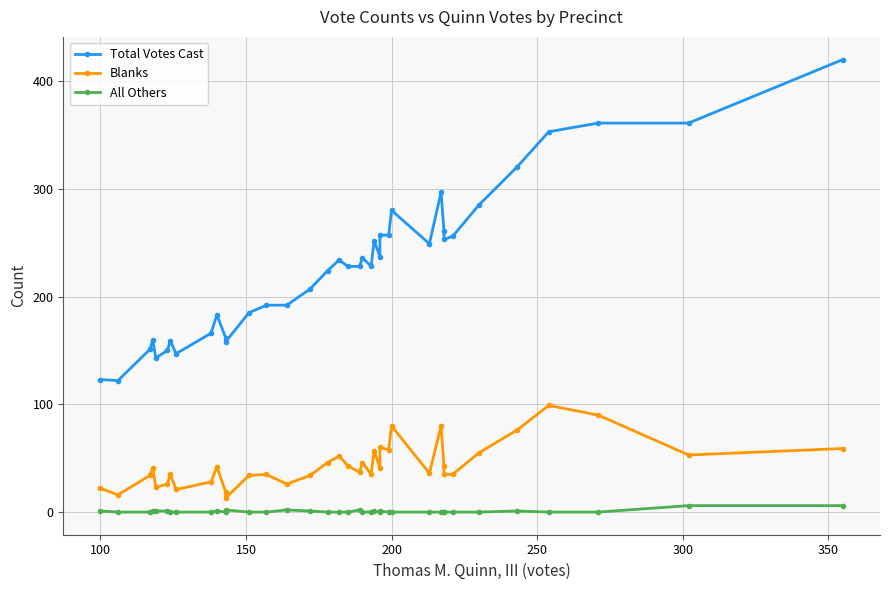

What is the difference between the maximum and minimum values in the Total Votes Cast series?

298